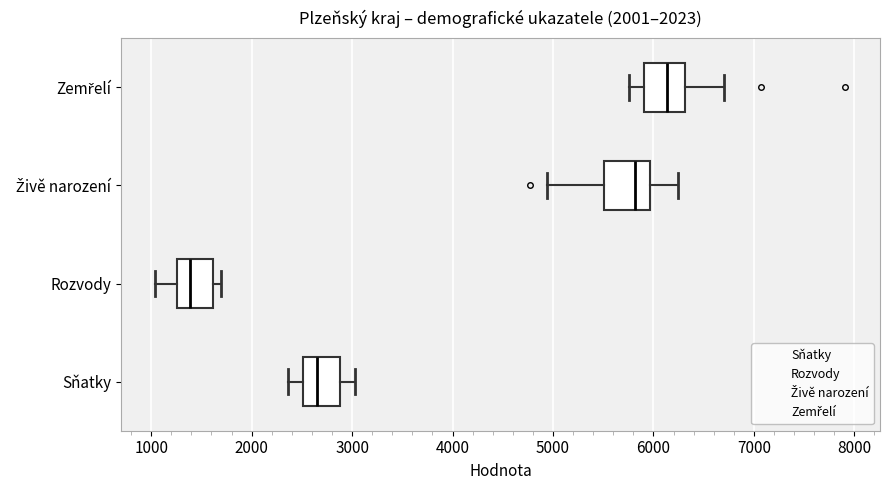

Reading bottom to top, transcribe this box plot: for each box, give where its median line is, the range the box spans, and where its two whiskers end, as read against the x-axis. The values are not printed on the chart, so give them approximately, as read against the axis.

Sňatky: median 2600, box 2500 to 2900, whiskers 2400 to 3000
Rozvody: median 1400, box 1300 to 1600, whiskers 1000 to 1700
Živě narození: median 5800, box 5500 to 6000, whiskers 4900 to 6200
Zemřelí: median 6100, box 5900 to 6300, whiskers 5800 to 6700